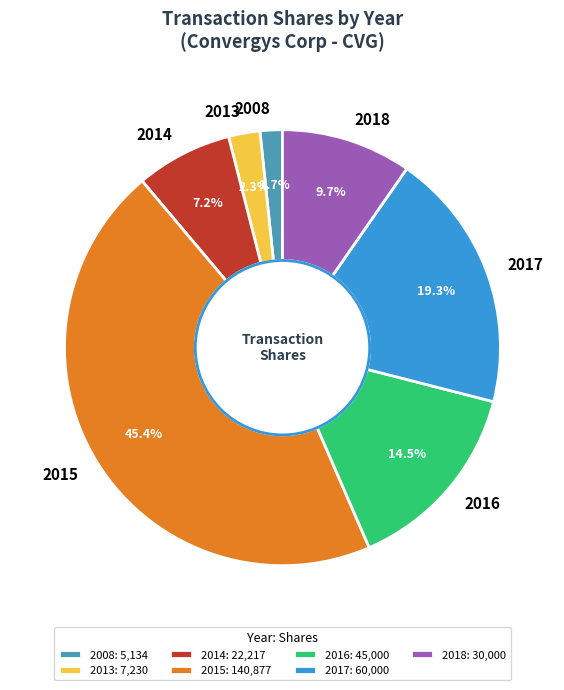

Which has a higher value, 2013 or 2015?

2015